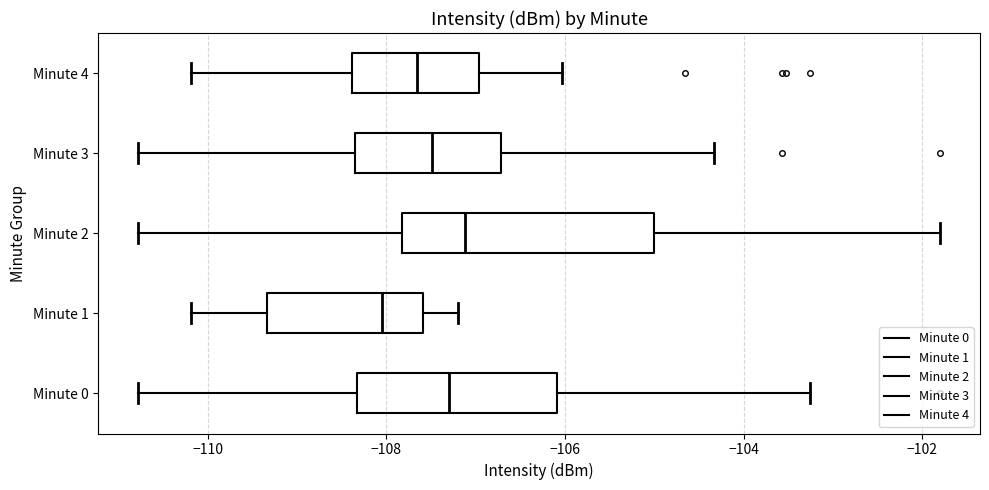

Reading bottom to top, read every box against the x-axis: the position of its median line, the range the box covers, and the ends of its whiskers. The values are not printed on the chart, so give them approximately, as read against the axis.

Minute 0: median -107.2, box -108.4 to -106.0, whiskers -110.8 to -103.2
Minute 1: median -108.0, box -109.4 to -107.6, whiskers -110.2 to -107.2
Minute 2: median -107.2, box -107.8 to -105.0, whiskers -110.8 to -101.8
Minute 3: median -107.4, box -108.4 to -106.8, whiskers -110.8 to -104.4
Minute 4: median -107.6, box -108.4 to -107.0, whiskers -110.2 to -106.0